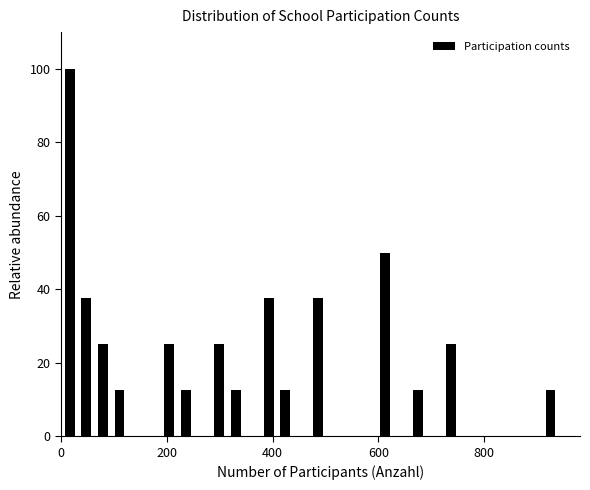

Read against the x-axis, roughly where is the centre of the tallest bar?

20